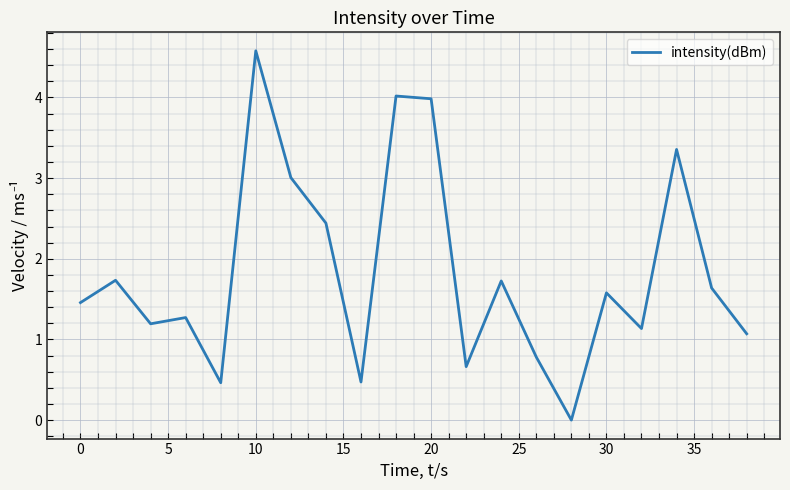

What is the maximum value shown in the chart?

4.6